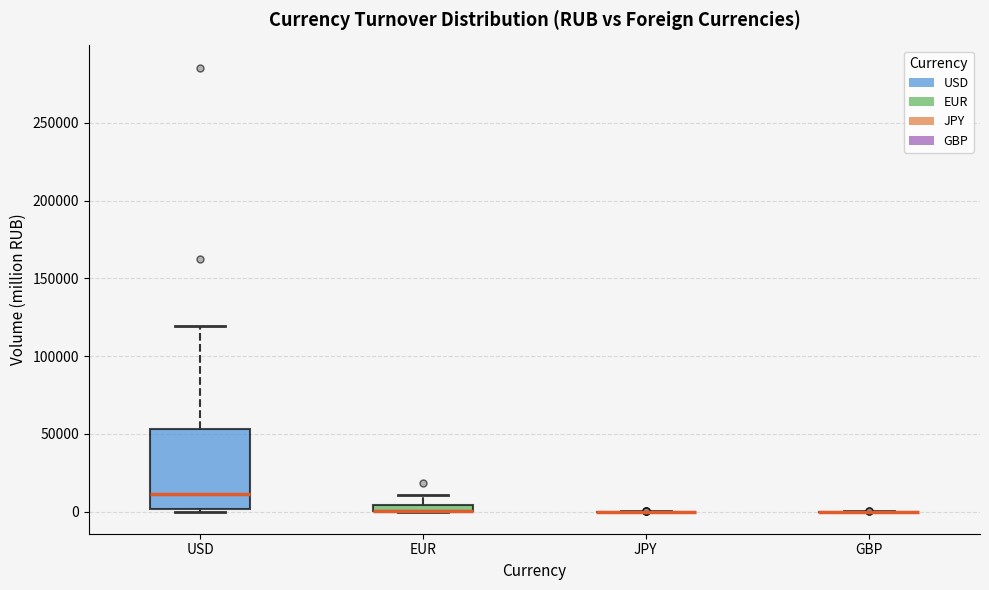

Comparing the boxes themselves (not the whiskers), which one is the tallest?

USD